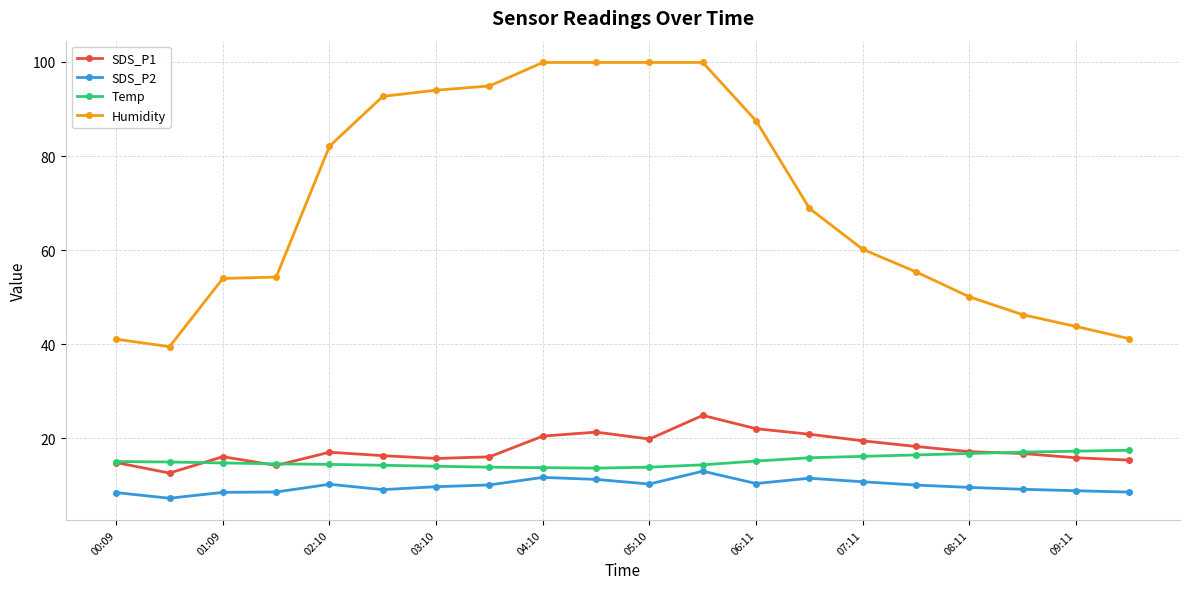

True or false: Humidity and SDS_P2 intersect in this chart.

False